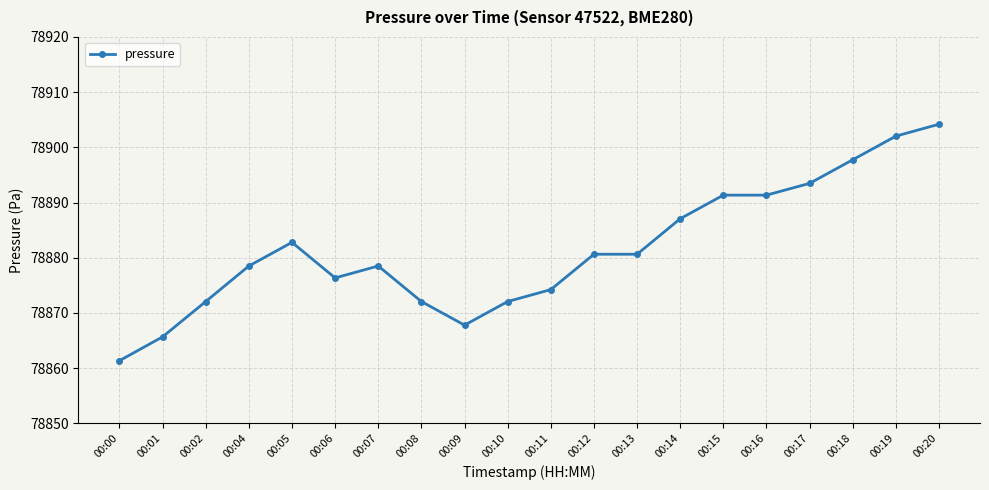

Is it true that the value at 00:15 is 39241.8?

False